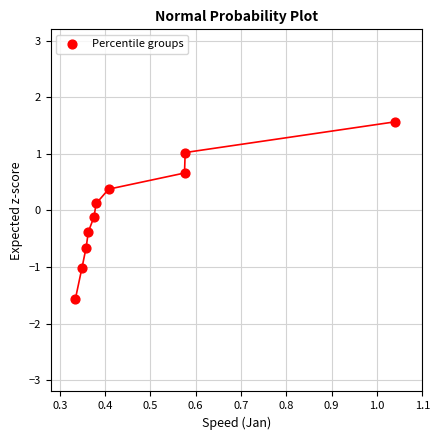

What is the range of Y values (max minus min)?

3.1